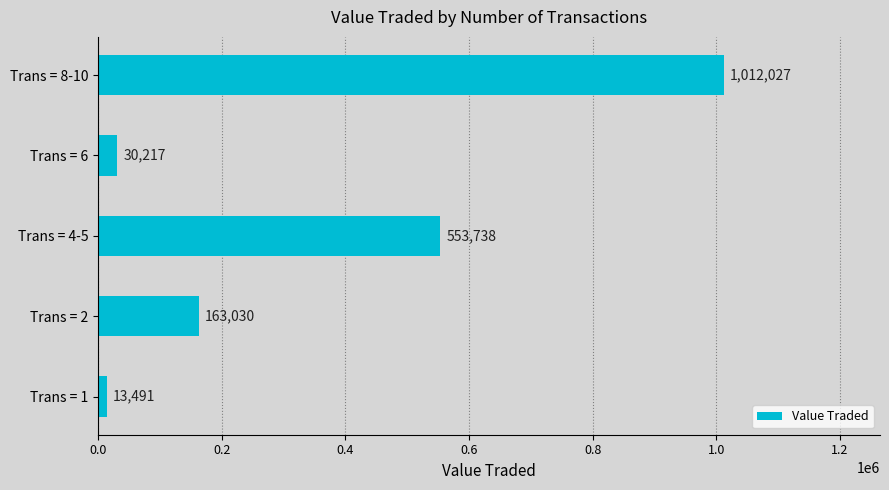

What is the change in value from Trans = 4-5 to Trans = 8-10?

+458289